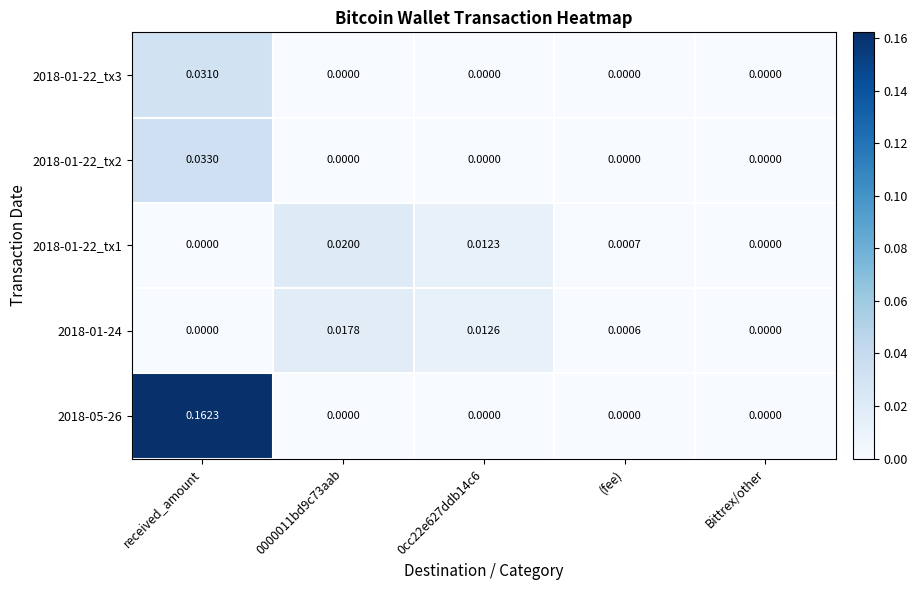

Which category has the highest value across all series?

received_amount